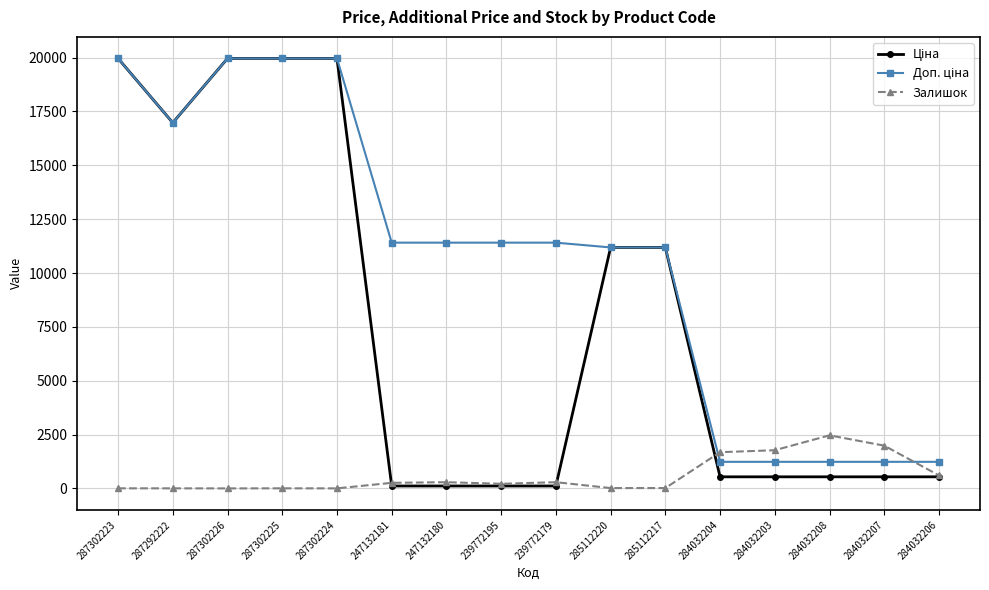

Is it true that Залишок equals 1.0 at 287302226?

True